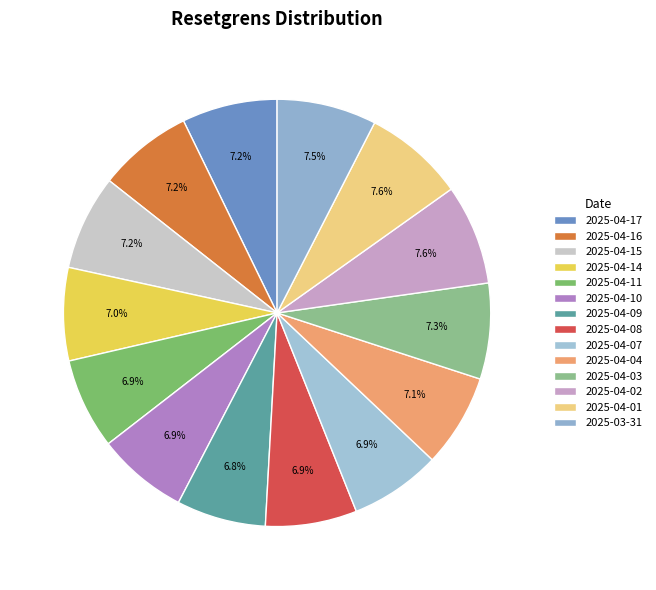

Count the number of slices in the pie.

14